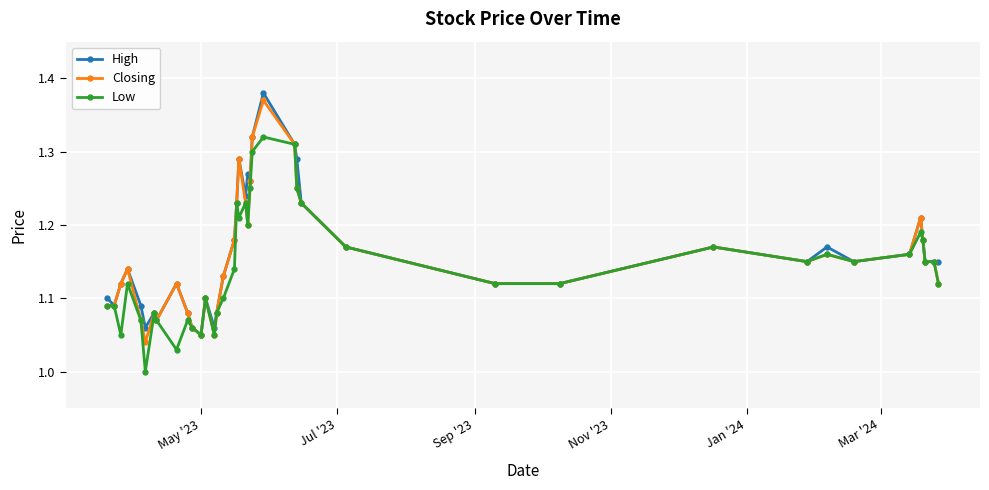

Which series has the widest spread of values?

Closing